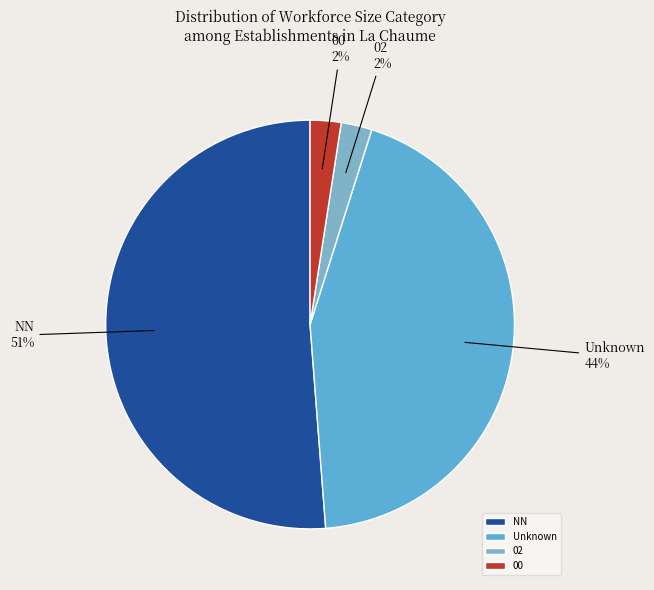

Which has a higher value, 00 or Unknown?

Unknown